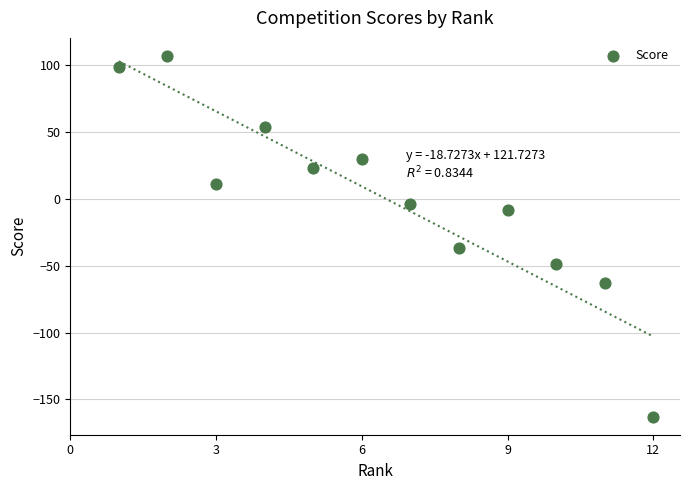

What is the range of Y values (max minus min)?

270